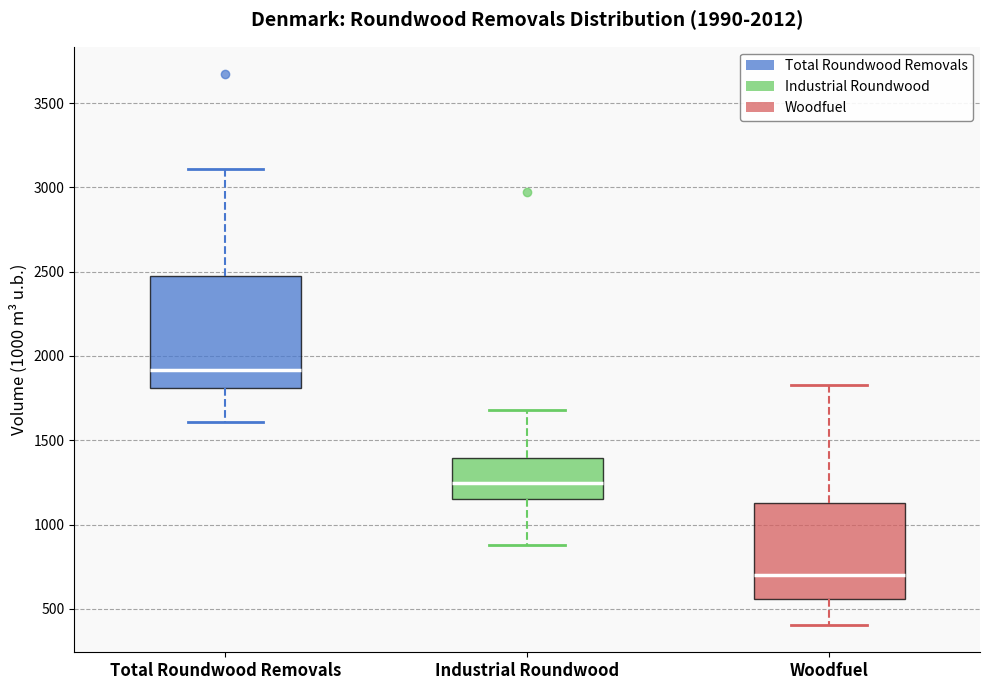

Which box's median line is the highest?

Total Roundwood Removals